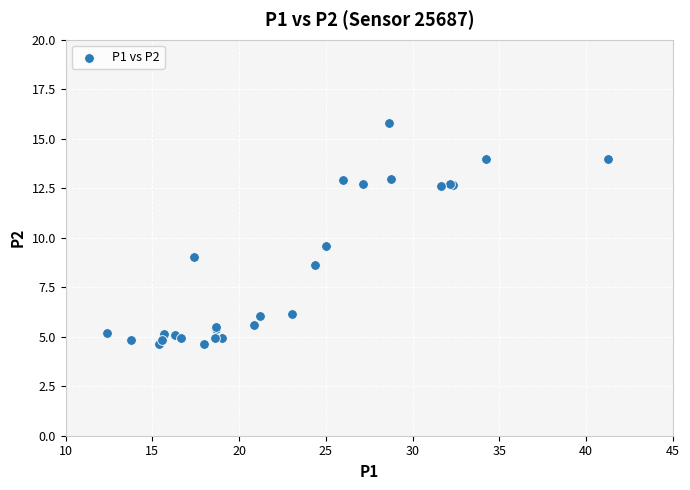

What Y value in the scatter plot is closest to 10?

9.6